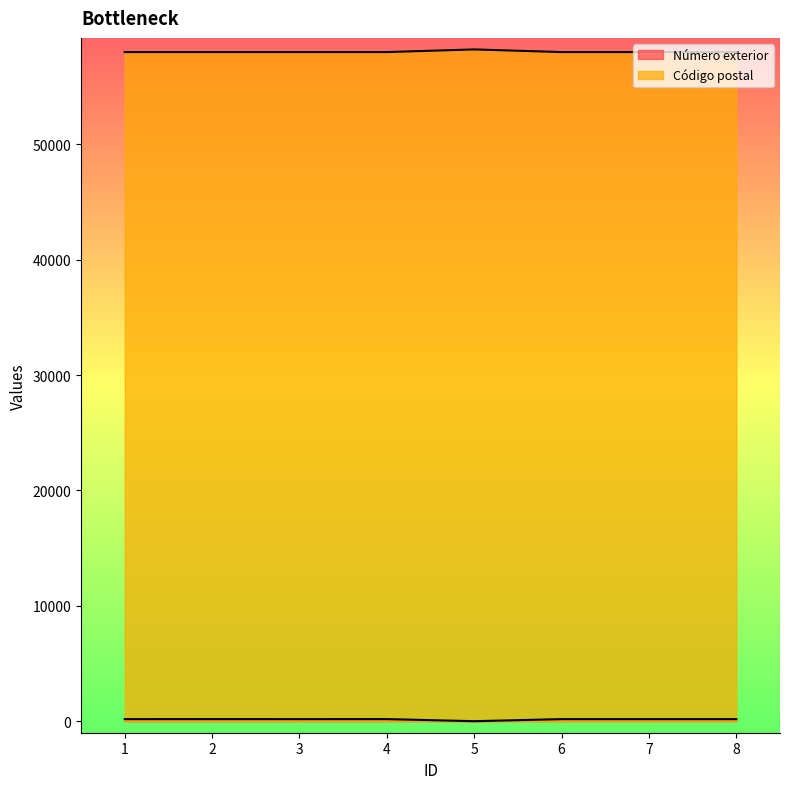

What are all the series names shown in the legend?

Número exterior, Código postal